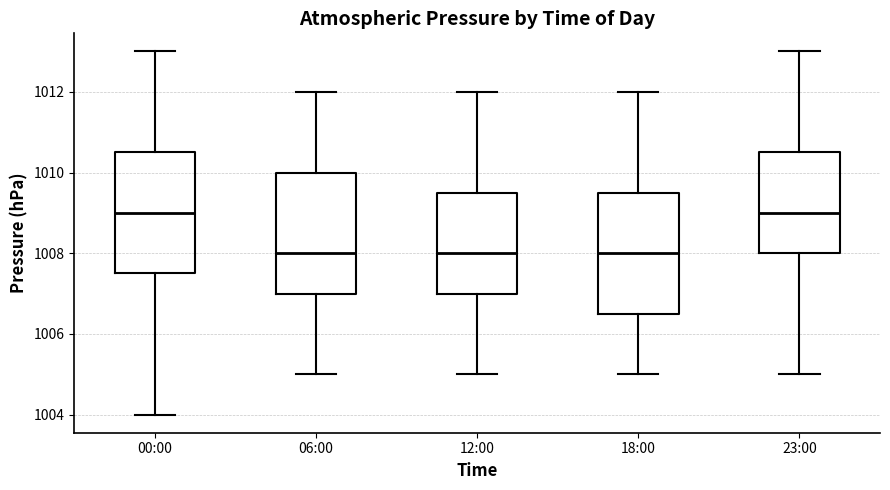

Where is the lower edge of the box for 00:00 on the y-axis? The values are not printed on the chart, so give them approximately, as read against the axis.

1007.6